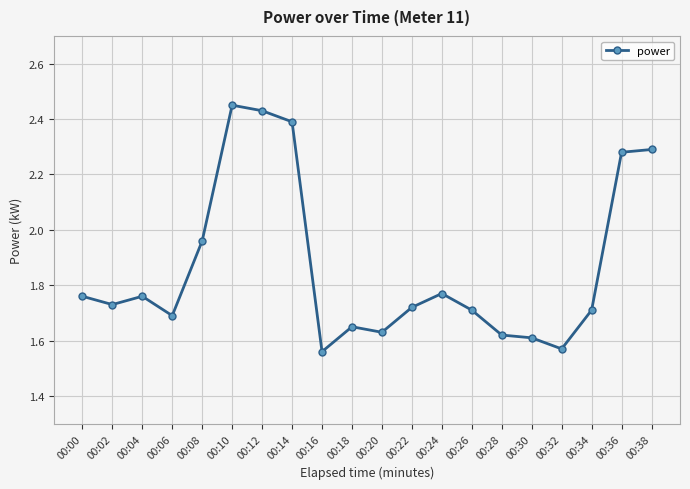

Does the chart have visible grid lines?

Yes